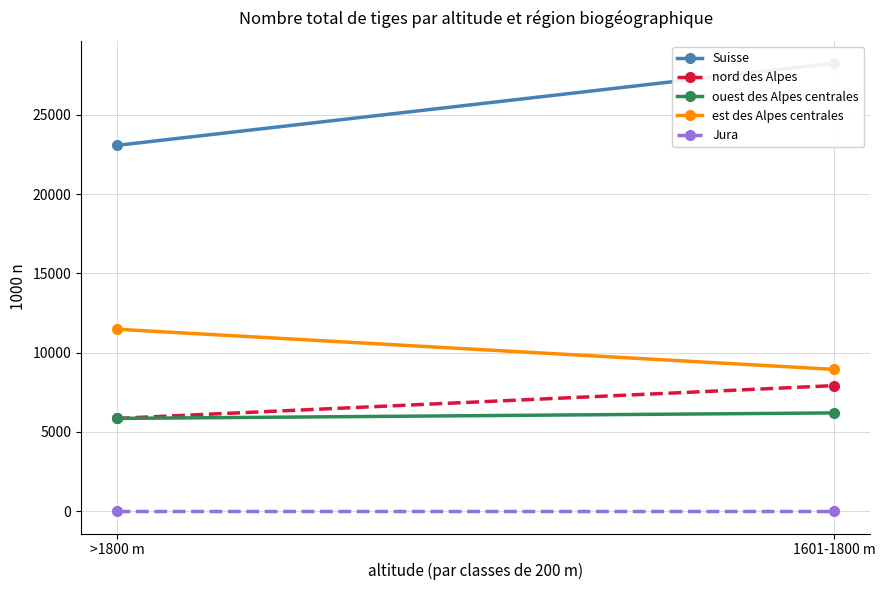

Reading right to left, list all the values displayed in this chart.

Suisse: 1601-1800 m=28262	>1800 m=23075
nord des Alpes: 1601-1800 m=7917	>1800 m=5848
ouest des Alpes centrales: 1601-1800 m=6195	>1800 m=5848
est des Alpes centrales: 1601-1800 m=8940	>1800 m=11475
Jura: 1601-1800 m=0	>1800 m=0